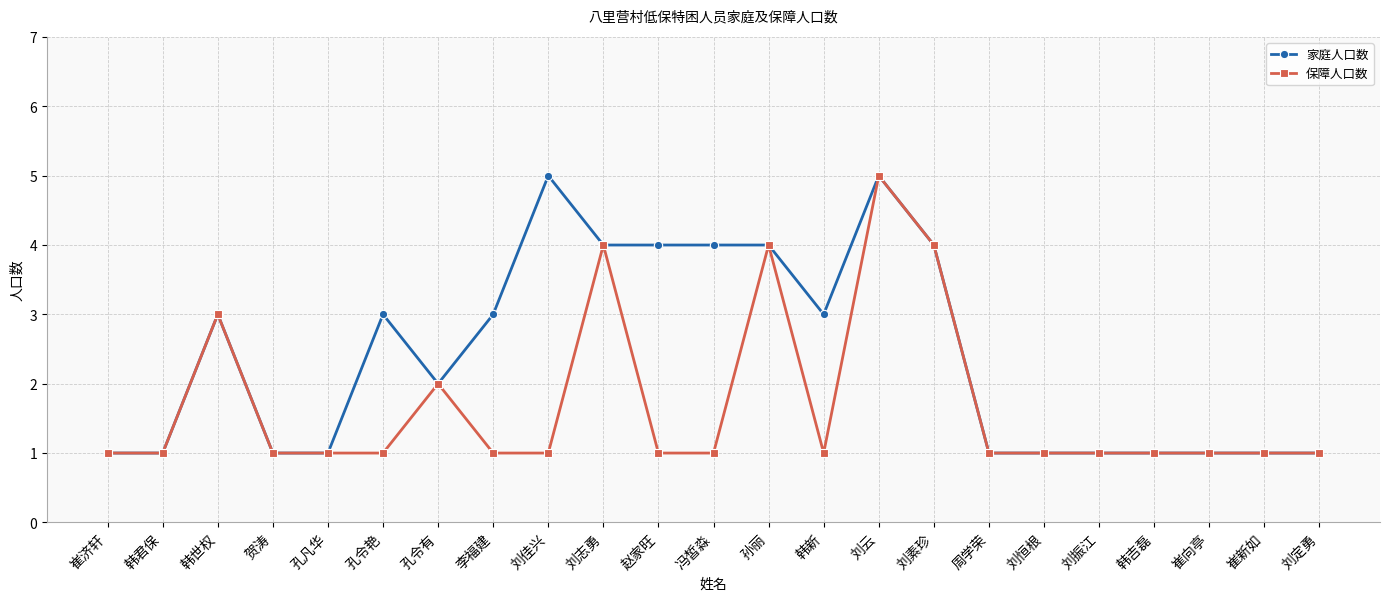

How many 保障人口数 values are between 1 and 2?

18